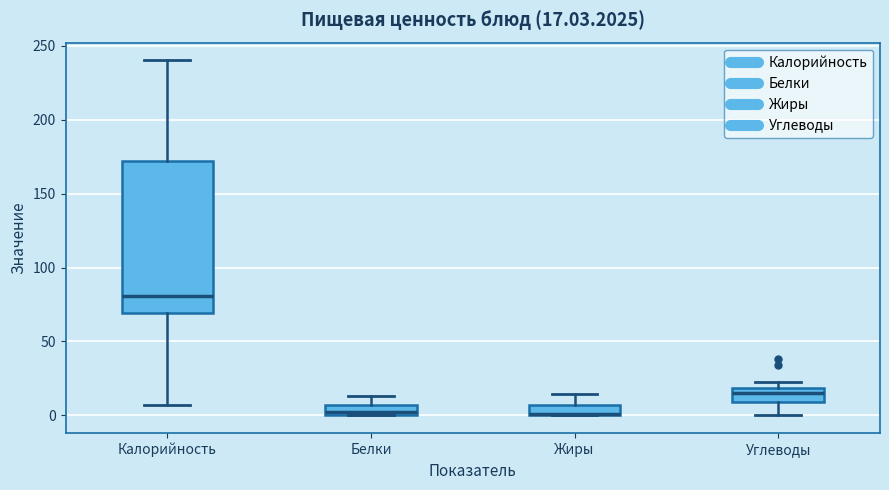

Comparing the boxes themselves (not the whiskers), which one is the tallest?

Калорийность